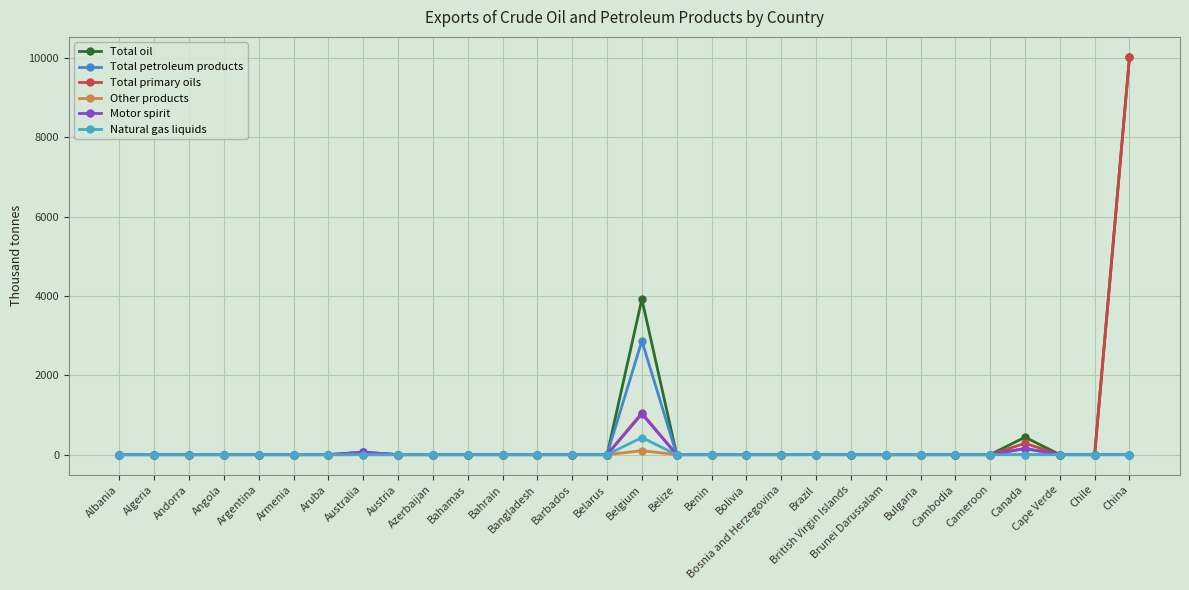

What is the average value of the Motor spirit series?

41